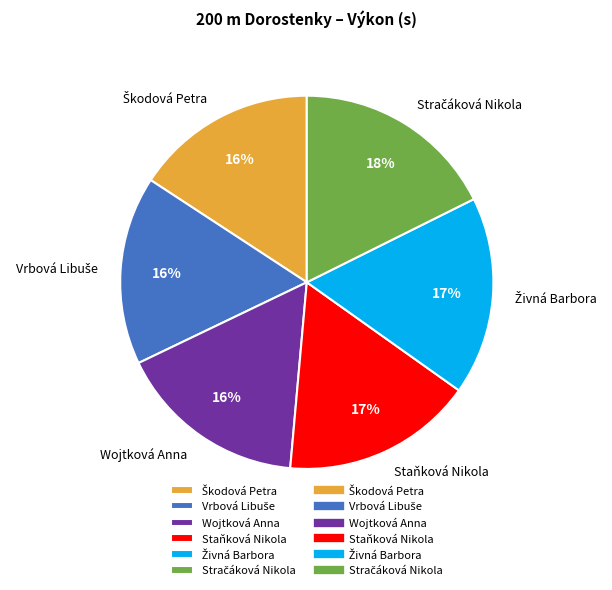

The Wojtková Anna slice represents 16% of the pie. True or false?

True